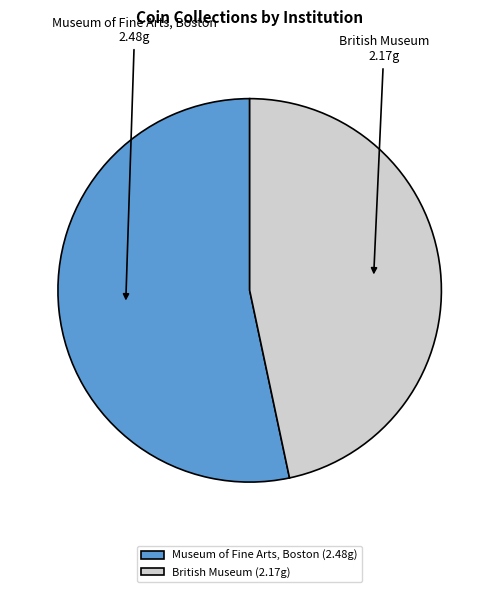

Combined, do British Museum and Museum of Fine Arts, Boston account for over 50%?

Yes